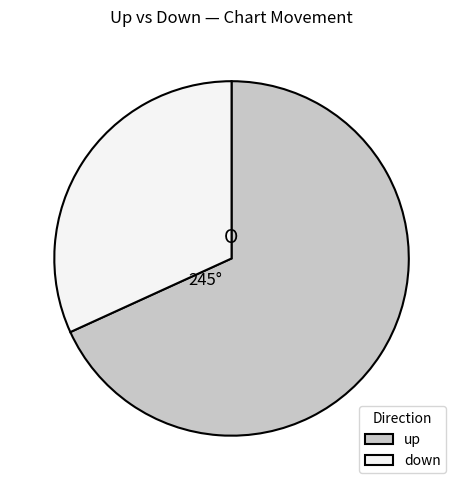

Which category has the smallest portion of the pie?

down